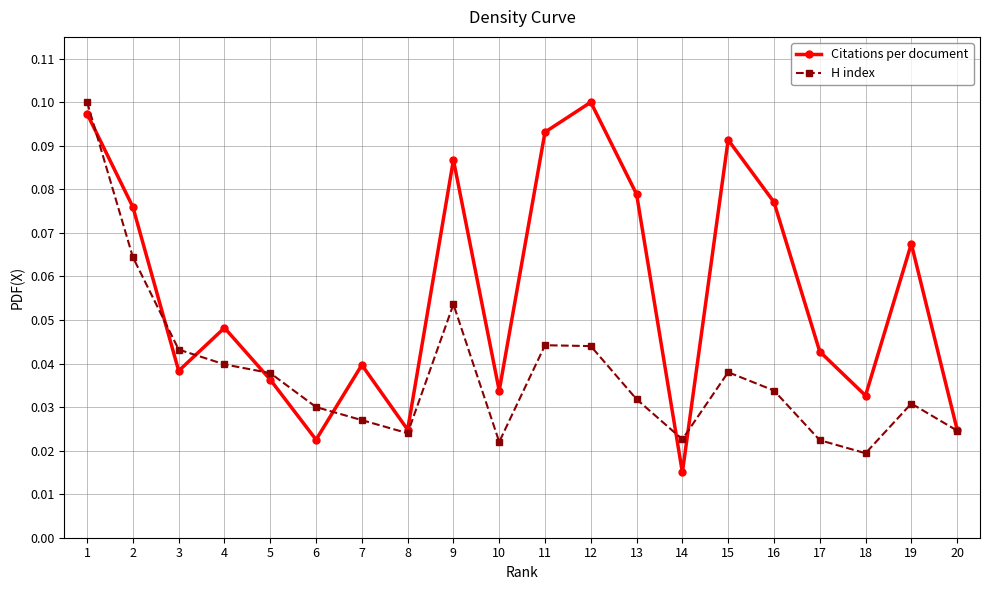

Is it true that Citations per document equals 0.0 at 15?

False